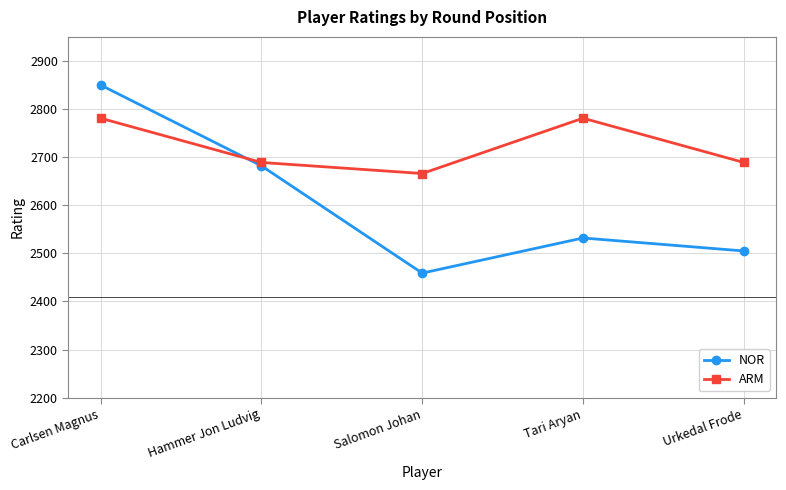

How many data points does each series have?

5